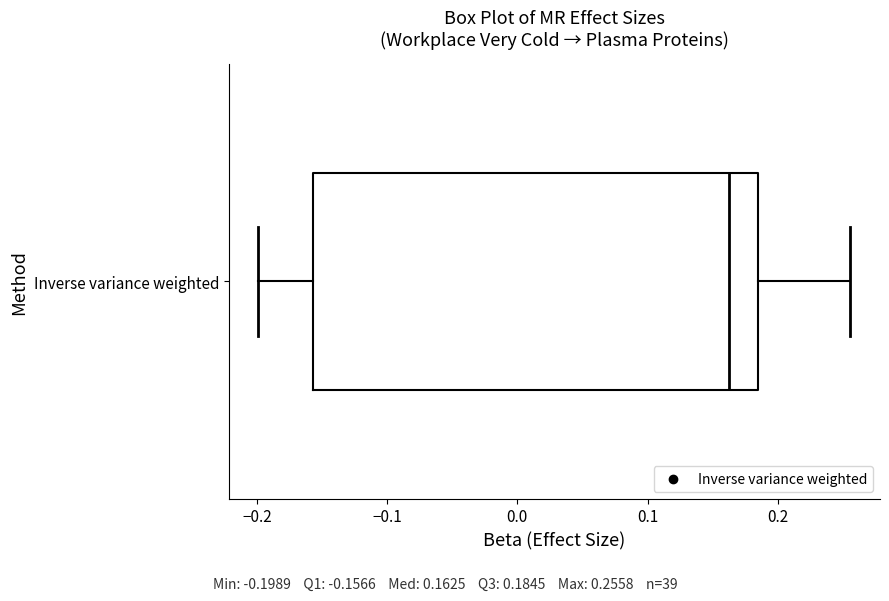

Where is the left edge of the box for Inverse variance weighted on the x-axis? The values are not printed on the chart, so give them approximately, as read against the axis.

-0.16